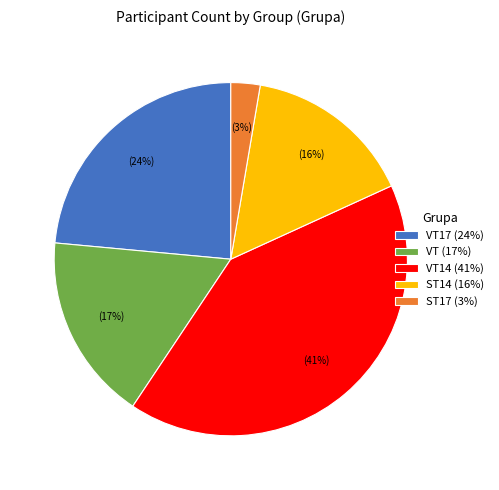

Which slice is the largest?

VT14 (41%)